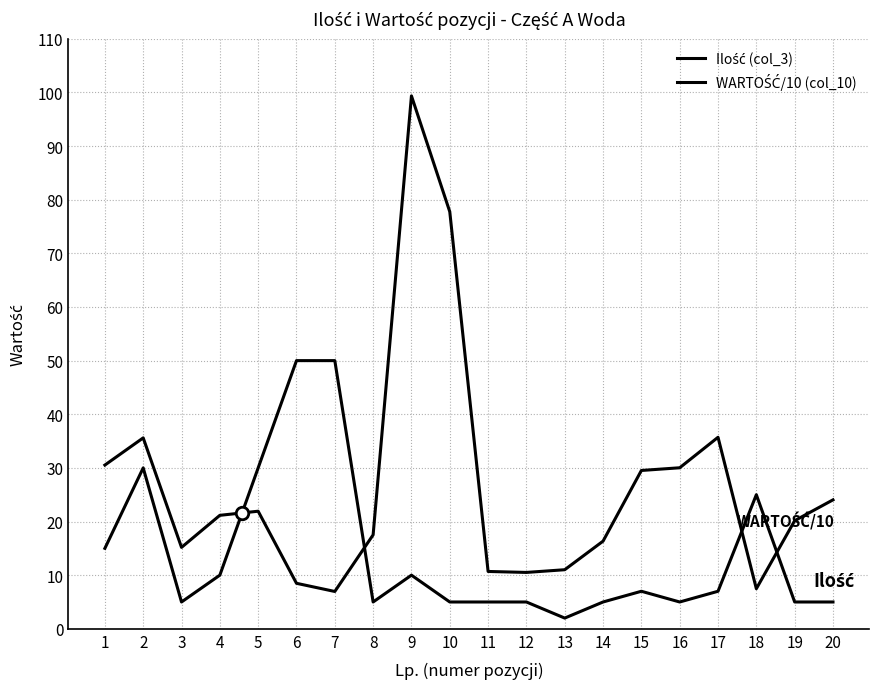

At which label is Ilość (col_3) closest to 26?

18